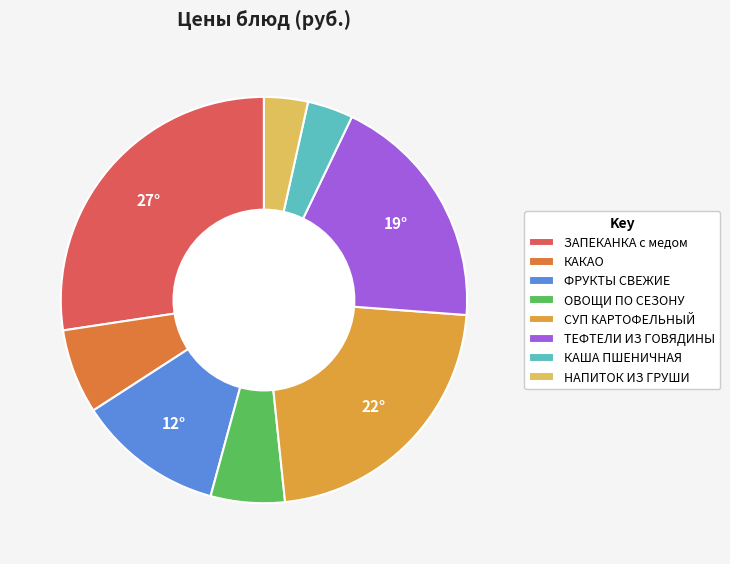

Rank the categories by value from highest to lowest.

ЗАПЕКАНКА с медом, СУП КАРТОФЕЛЬНЫЙ, ТЕФТЕЛИ ИЗ ГОВЯДИНЫ, ФРУКТЫ СВЕЖИЕ, КАКАО, ОВОЩИ ПО СЕЗОНУ, КАША ПШЕНИЧНАЯ, НАПИТОК ИЗ ГРУШИ